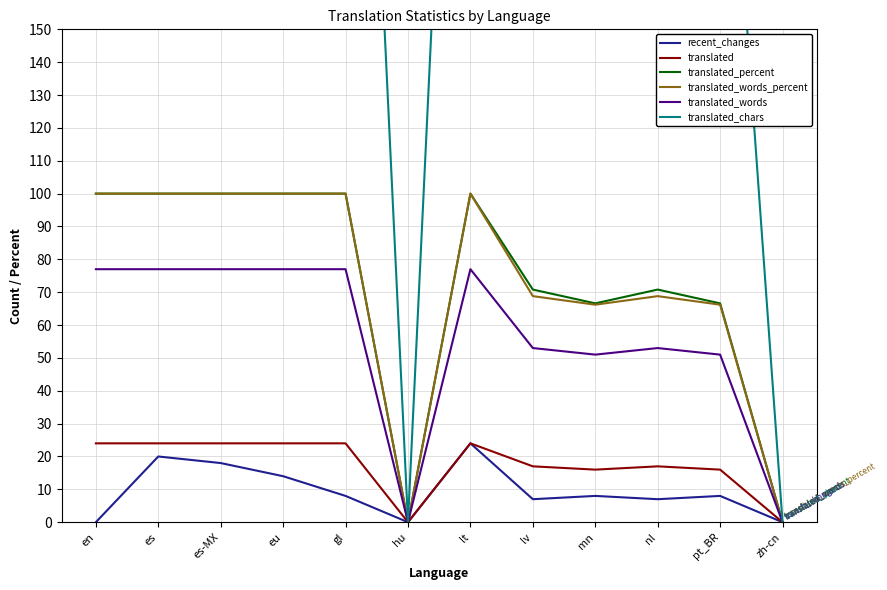

Reading right to left, list all the values displayed in this chart.

recent_changes: 0.0	8.0	7.0	8.0	7.0	24.0	0.0	8.0	14.0	18.0	20.0	0.0
translated: 0.0	16.0	17.0	16.0	17.0	24.0	0.0	24.0	24.0	24.0	24.0	24.0
translated_percent: 0.0	66.6	70.8	66.6	70.8	100.0	0.0	100.0	100.0	100.0	100.0	100.0
translated_words_percent: 0.0	66.2	68.8	66.2	68.8	100.0	0.0	100.0	100.0	100.0	100.0	100.0
translated_words: 0.0	51.0	53.0	51.0	53.0	77.0	0.0	77.0	77.0	77.0	77.0	77.0
translated_chars: 0.0	265.0	279.0	265.0	279.0	400.0	0.0	400.0	400.0	400.0	400.0	400.0